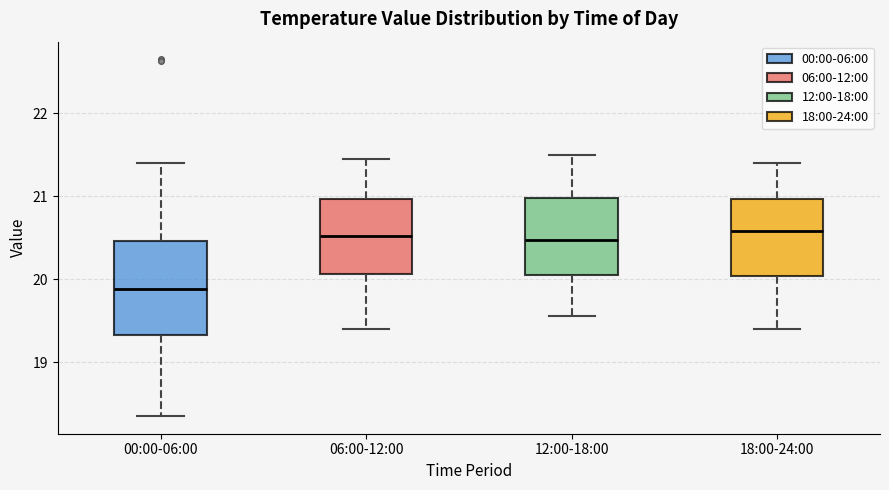

Where does the upper whisker of the box for 12:00-18:00 end on the y-axis? The values are not printed on the chart, so give them approximately, as read against the axis.

21.5